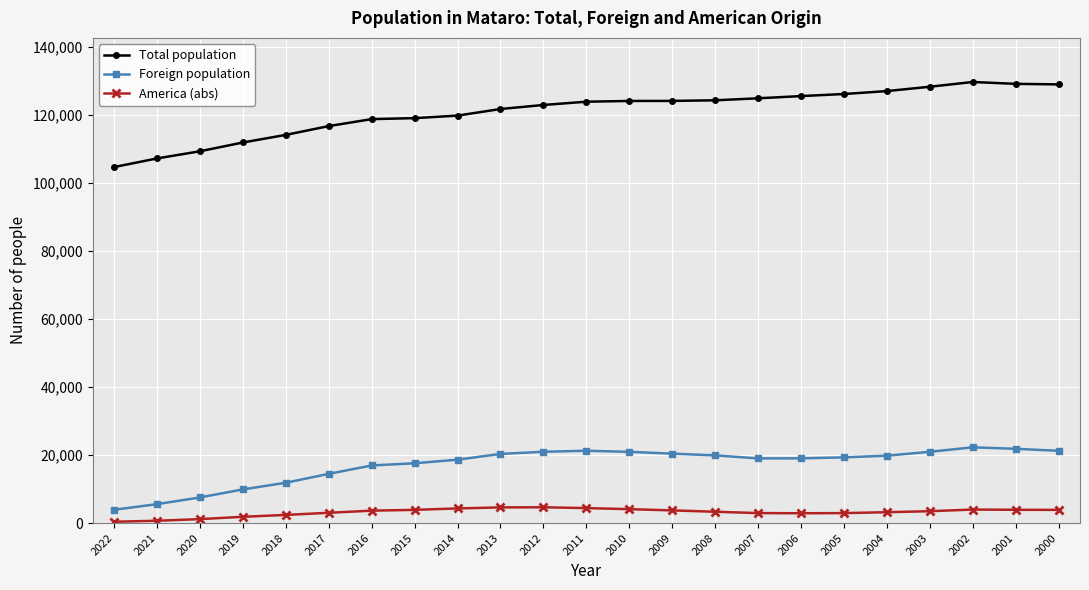

True or false: Foreign population has more than 0 points higher than both neighbors.

True